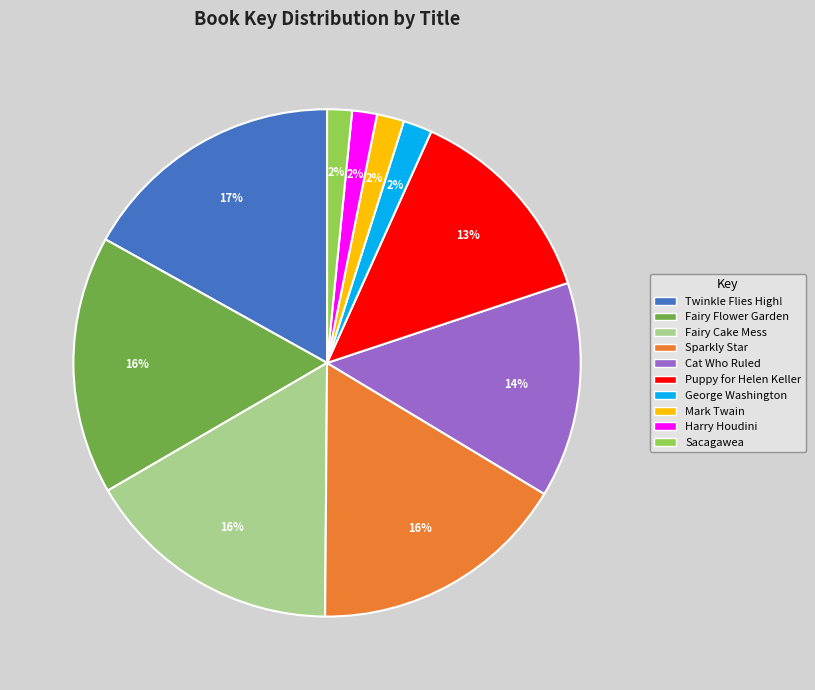

Is it true that Twinkle Flies High! is 25% of the pie?

False